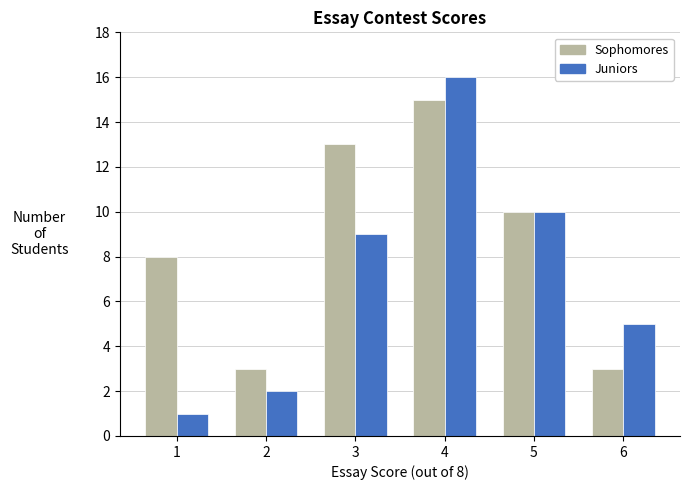

Reading left to right, extract all data points from this chart.

Sophomores: 8	3	13	15	10	3
Juniors: 1	2	9	16	10	5